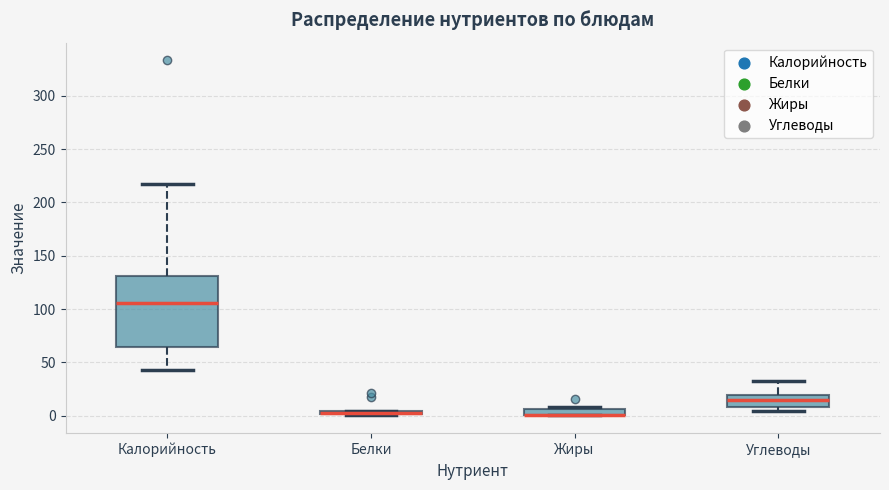

Comparing the boxes themselves (not the whiskers), which one is the tallest?

Калорийность